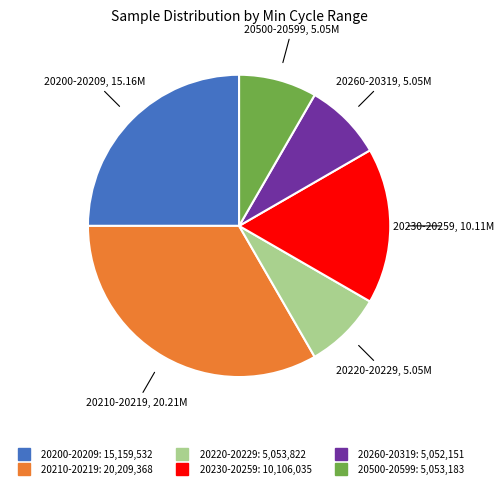

Does any single category account for the majority?

No